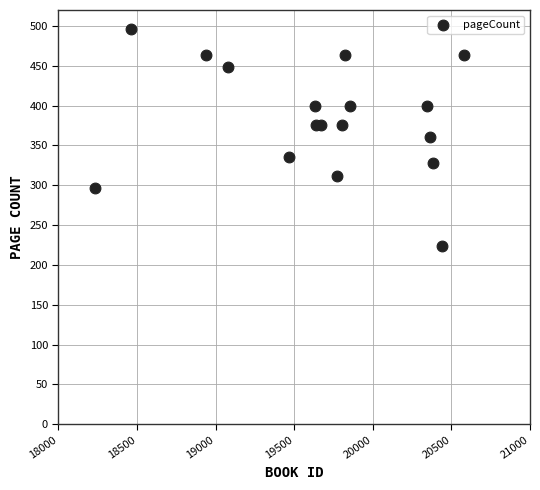

What is the range of X values (max minus min)?

2345